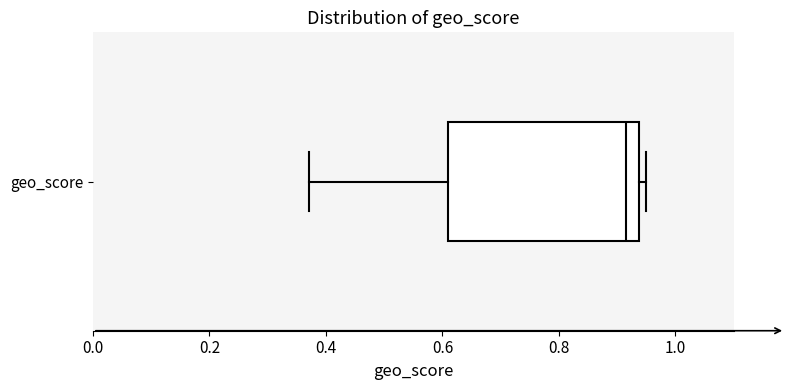

Transcribe this box plot: give where the median line is, the range the box spans, and where the two whiskers end, as read against the x-axis. The values are not printed on the chart, so give them approximately, as read against the axis.

median 0.92, box 0.62 to 0.94, whiskers 0.38 to 0.96